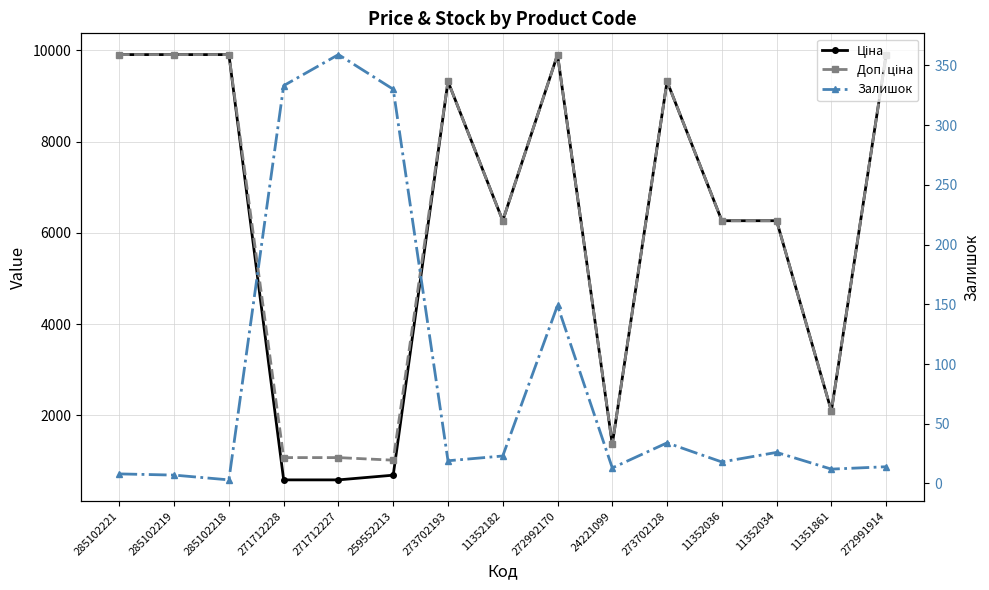

What position from the right is 259552213?

10